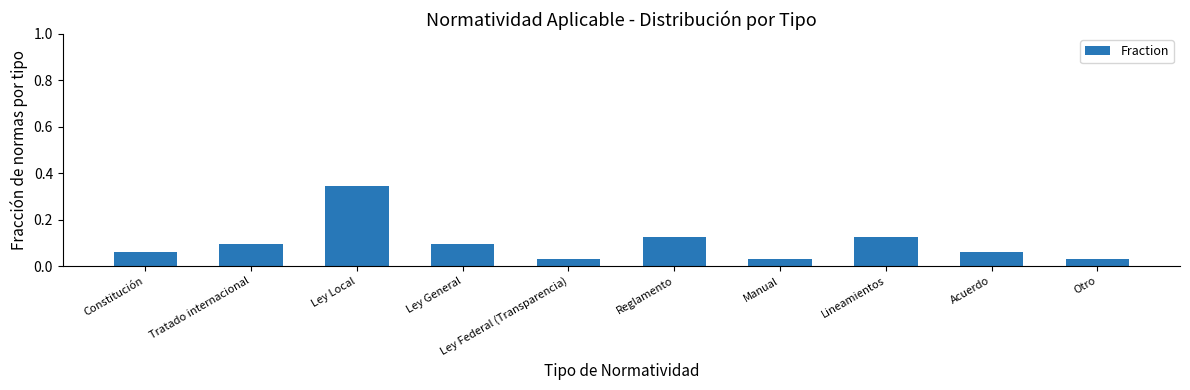

What is the sum of the values at Reglamento and Tratado internacional?

0.2